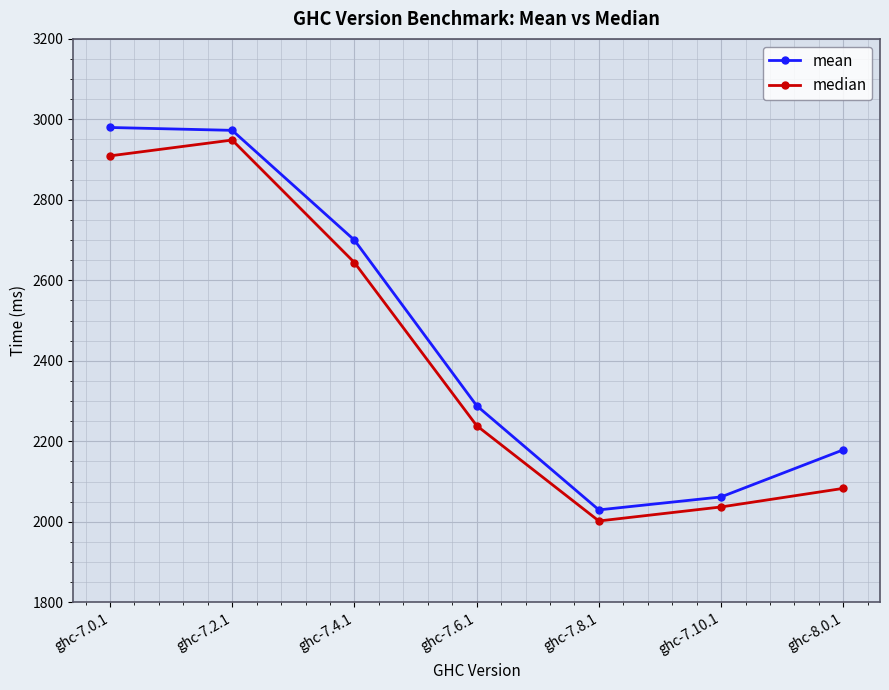

Is it true that mean equals 4131.3 at ghc-7.4.1?

False